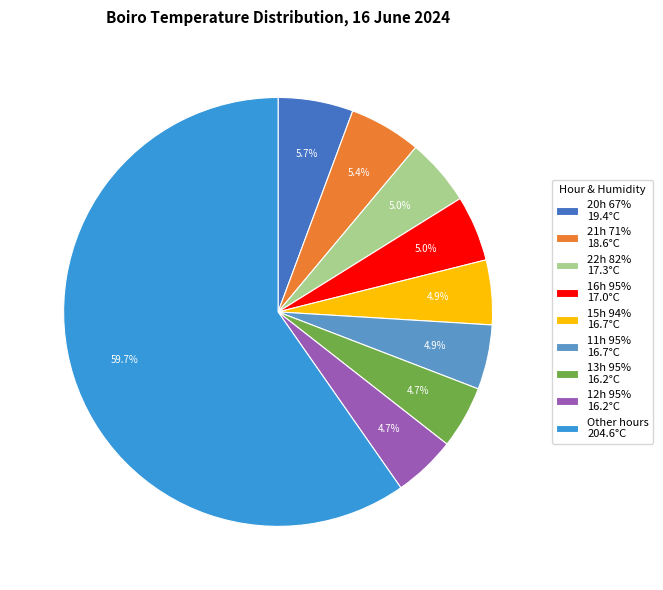

Does any single category account for the majority?

Yes